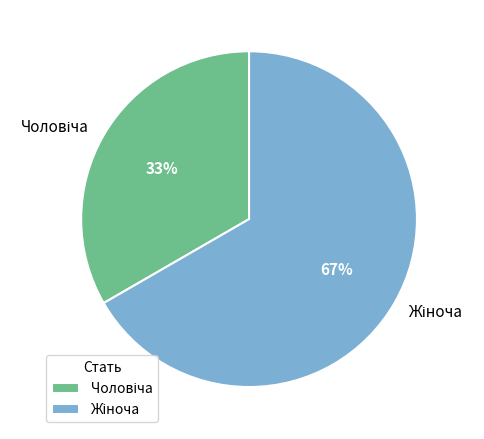

To the nearest percent, what is the average slice percentage?

50%